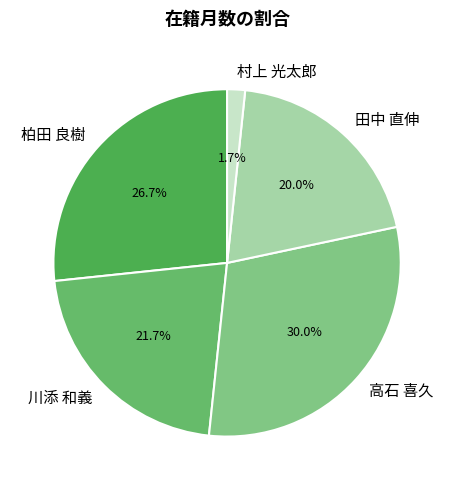

To the nearest percent, what percentage of the pie is 柏田 良樹?

27%